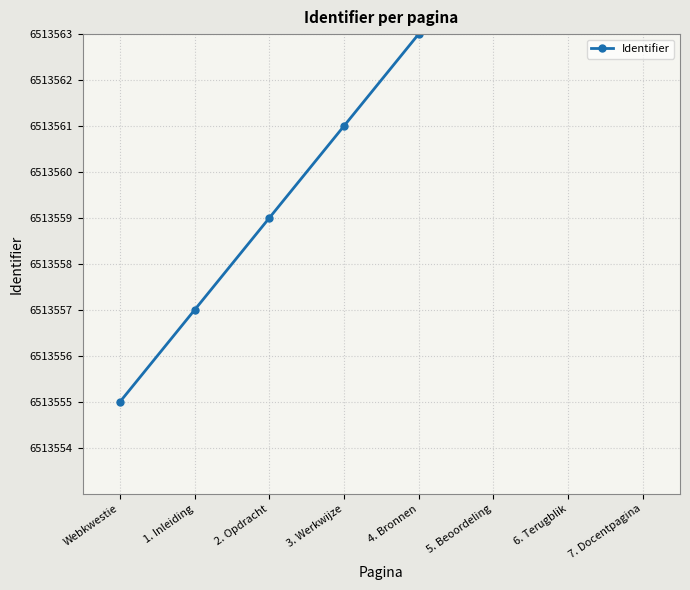

Which category has the lowest value across all series?

Webkwestie